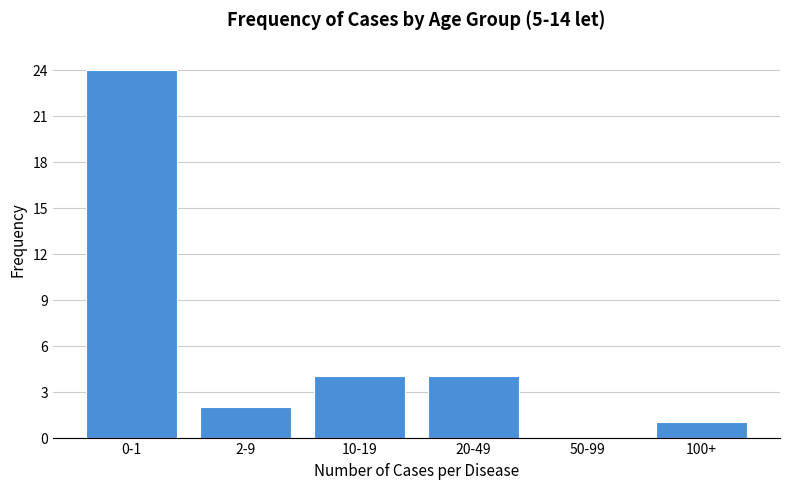

Reading right to left, transcribe all the data shown in this chart.

100+=1	50-99=0	20-49=4	10-19=4	2-9=2	0-1=24